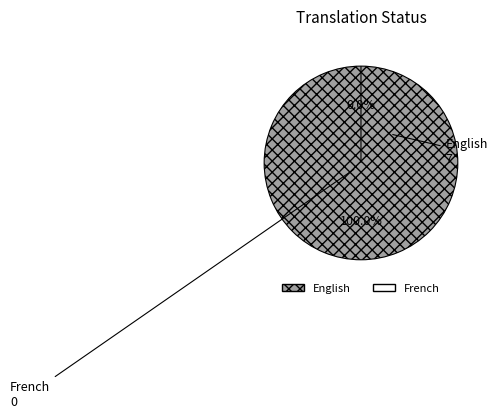

Count the number of slices in the pie.

2